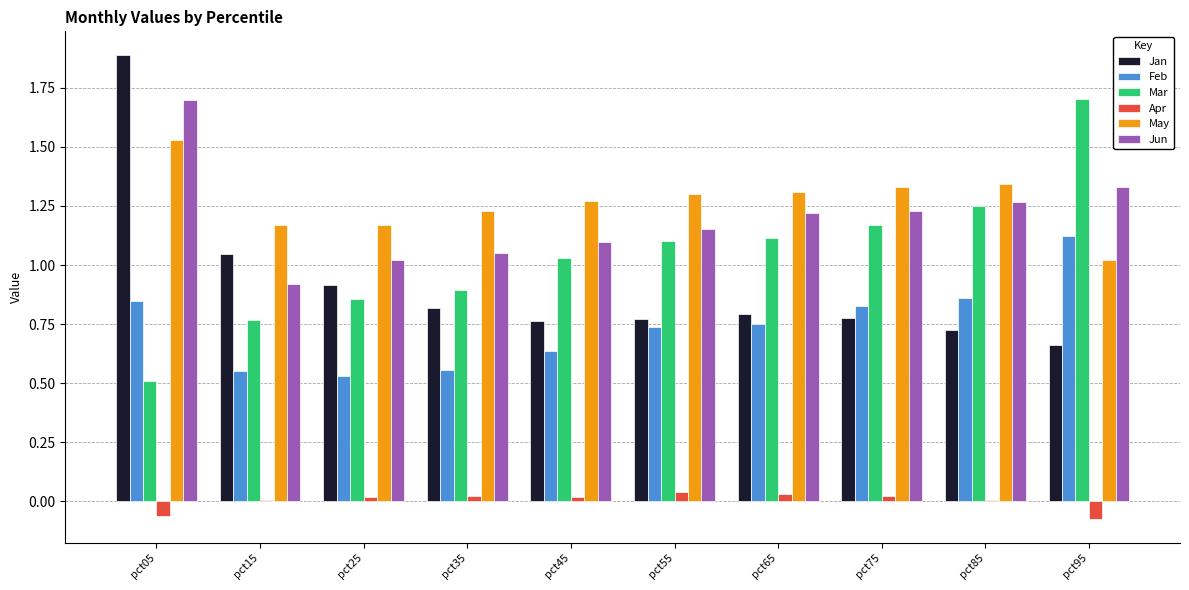

Are the bars grouped side by side (vs. stacked)?

Yes